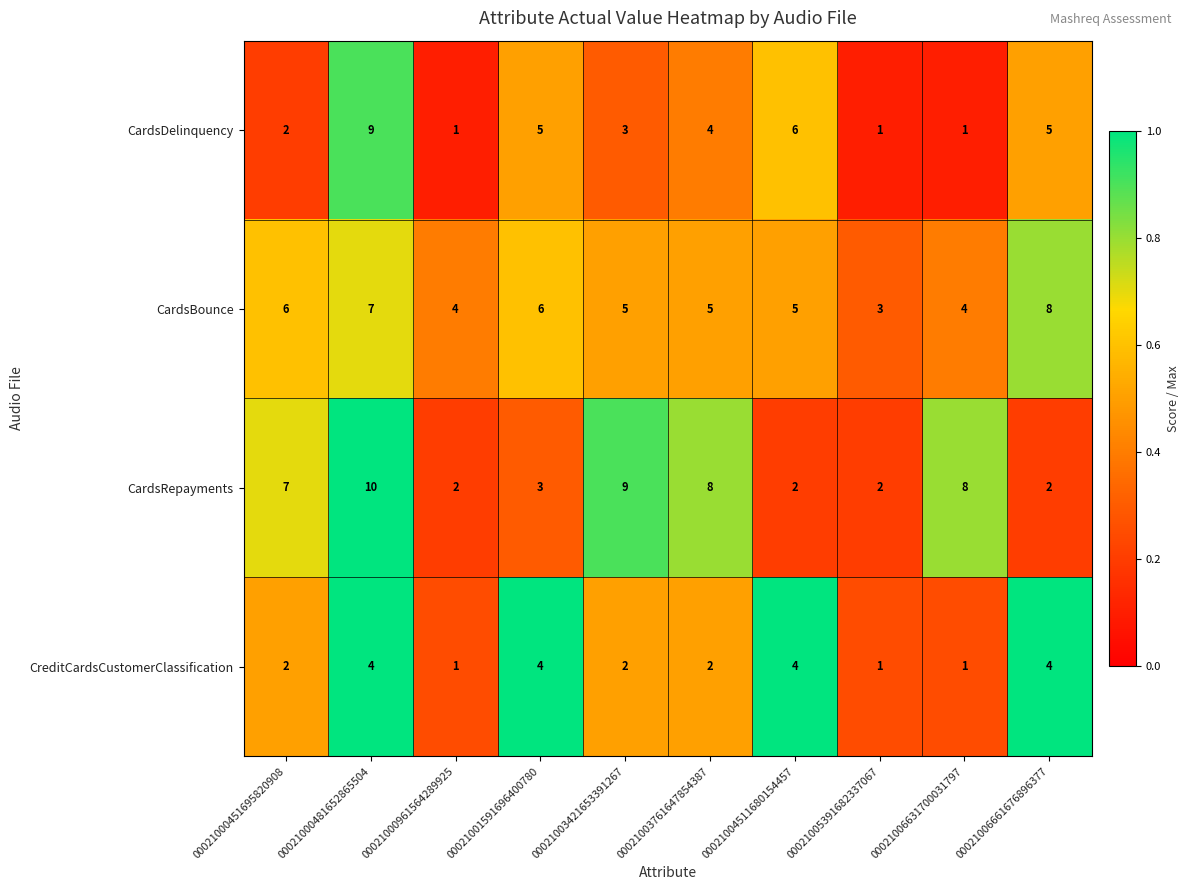

What is the smallest value displayed?

1